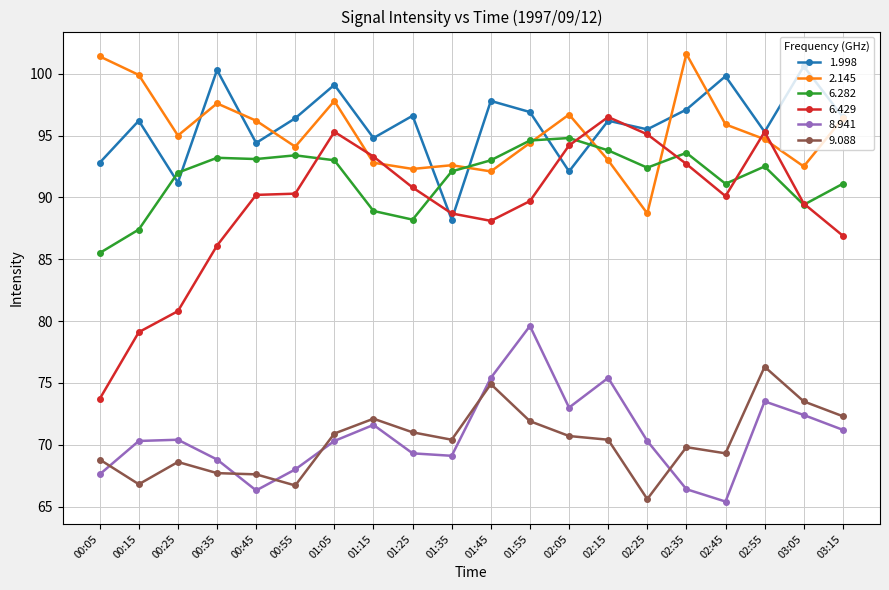

What is the label of the 7th point from the left?

01:05